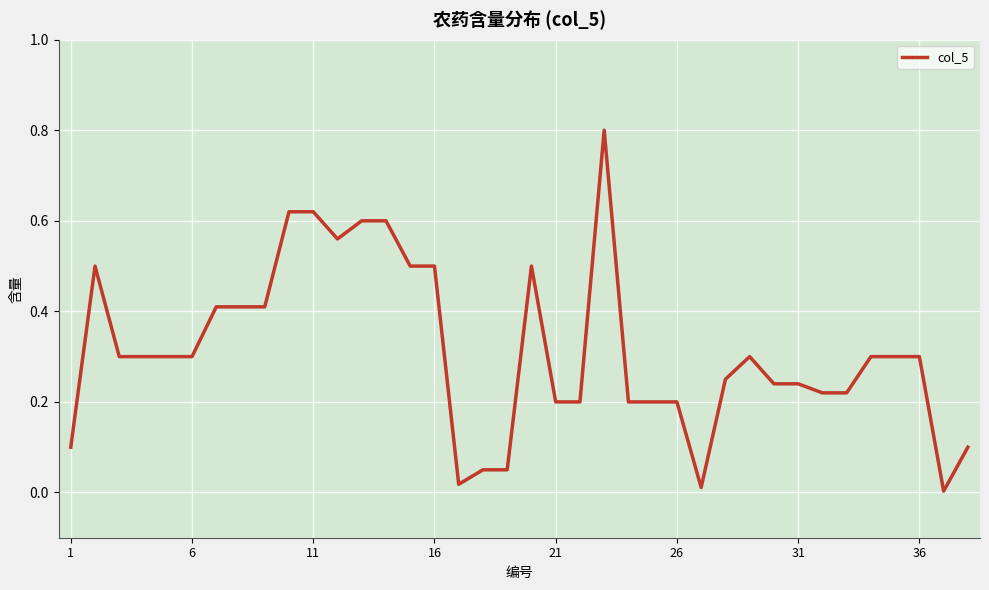

What is the difference between the maximum and minimum values?

0.8